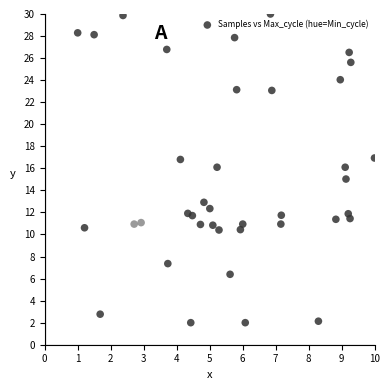

What is the range of Y values (max minus min)?

28.0